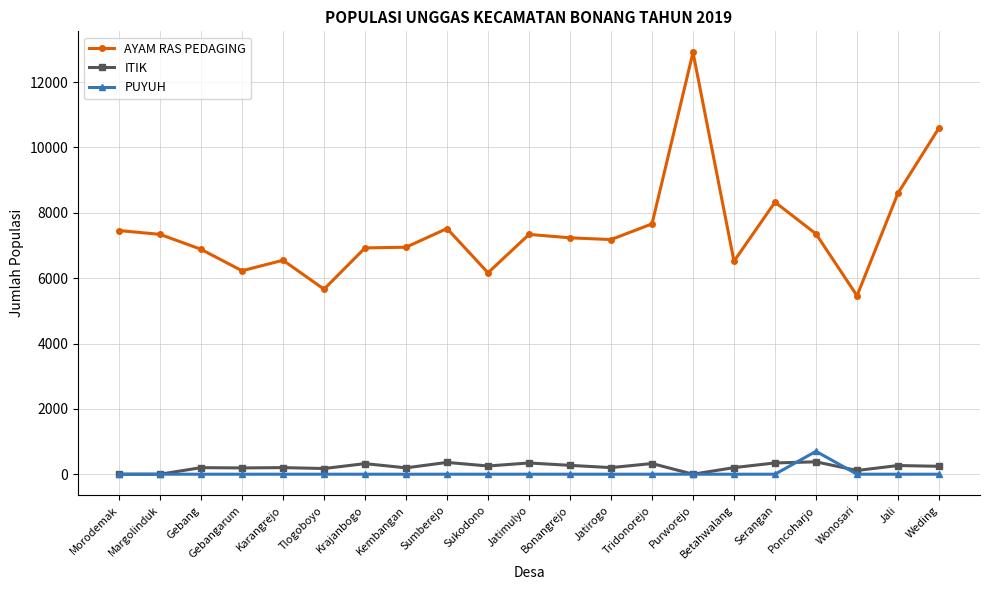

At which label does AYAM RAS PEDAGING reach its peak?

Purworejo